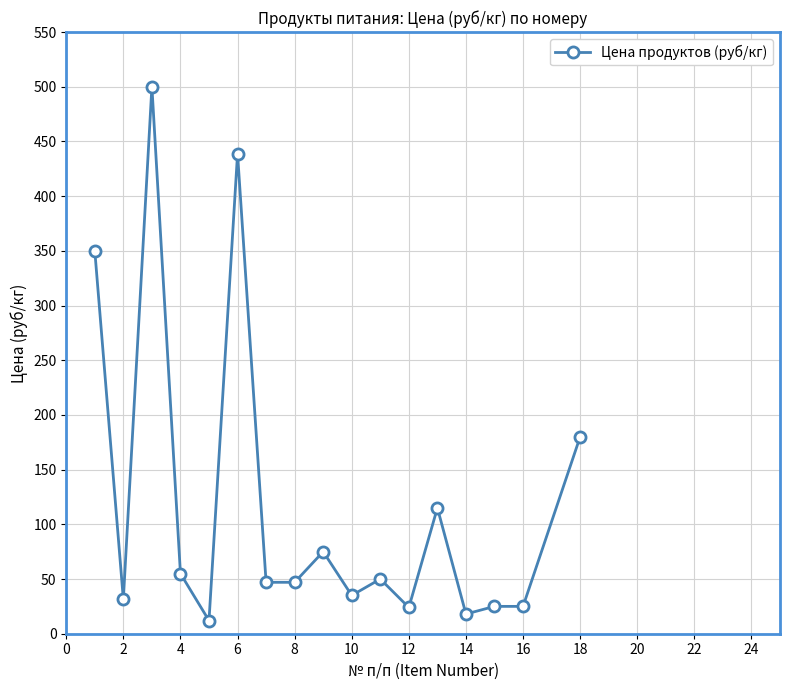

What is the minimum value shown in the chart?

12.0